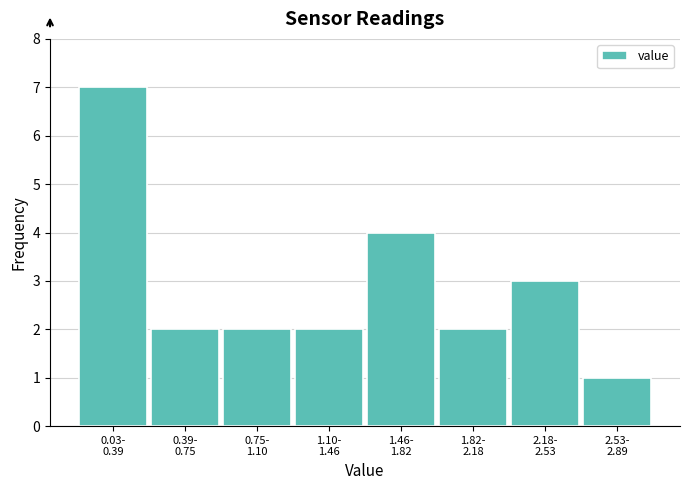

Reading right to left, extract all data points from this chart.

1	3	2	4	2	2	2	7